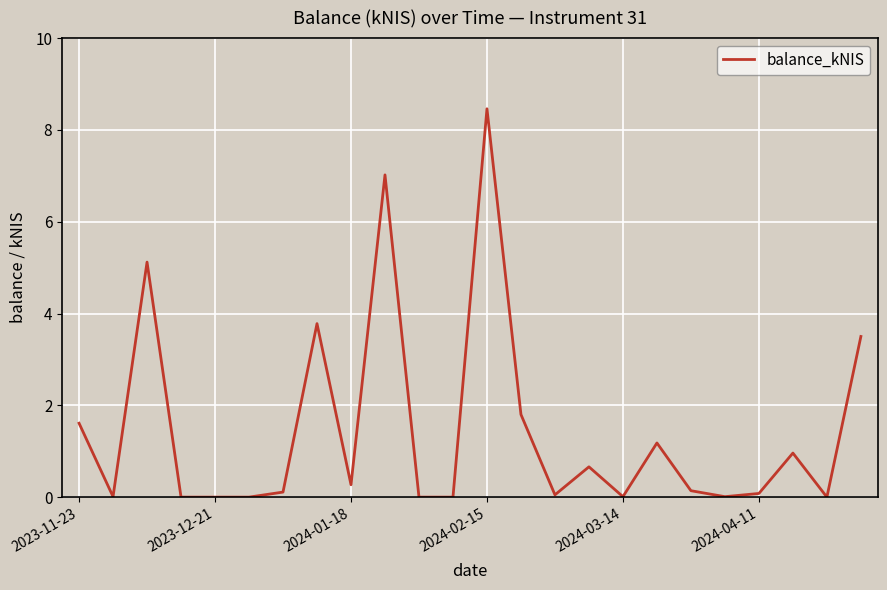

What is the maximum value shown in the chart?

8.5